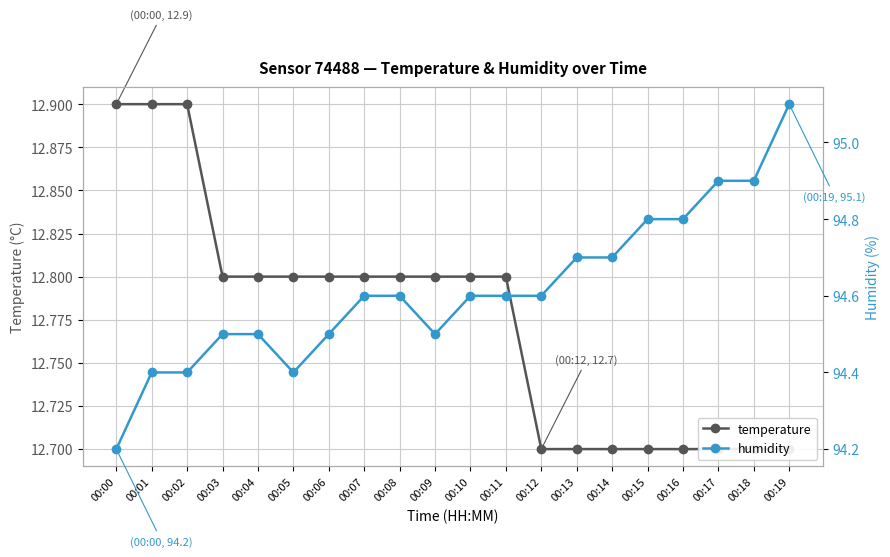

What is the difference between the humidity values at 00:00 and 00:19?

0.9